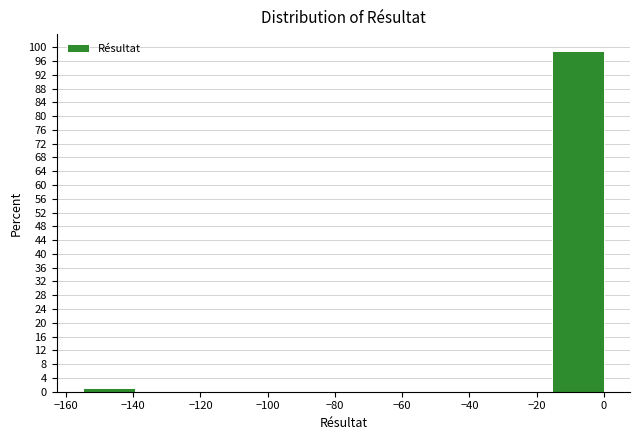

What is the height of the bar covering -155.0 to -139.5 on the x-axis? Neither the bar edges nor the heights are printed on the chart, so give them approximately, as read against the axes.

1